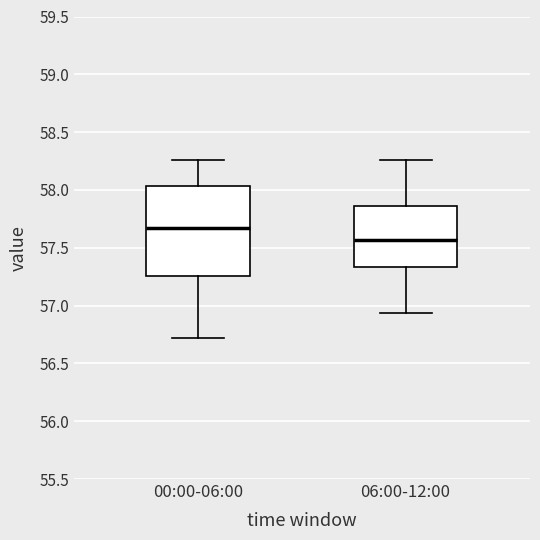

Reading left to right, transcribe this box plot: for each box, give where its median line is, the range the box spans, and where its two whiskers end, as read against the y-axis. The values are not printed on the chart, so give them approximately, as read against the axis.

00:00-06:00: median 57.65, box 57.25 to 58.05, whiskers 56.70 to 58.25
06:00-12:00: median 57.55, box 57.35 to 57.85, whiskers 56.95 to 58.25